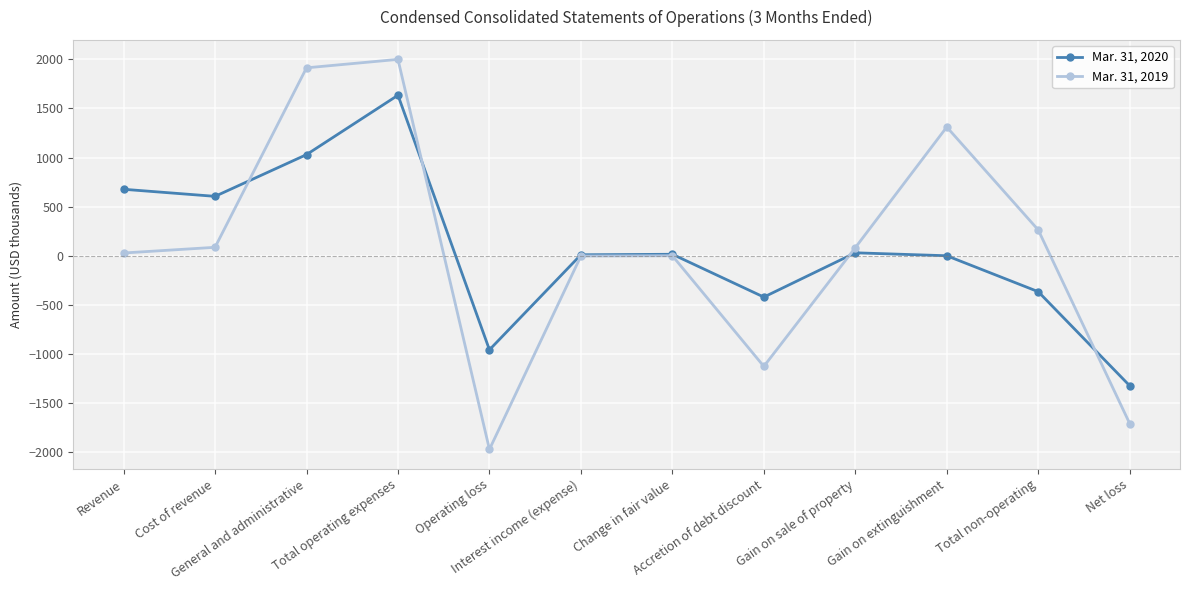

At which category is the sum across all series the highest?

Total operating expenses